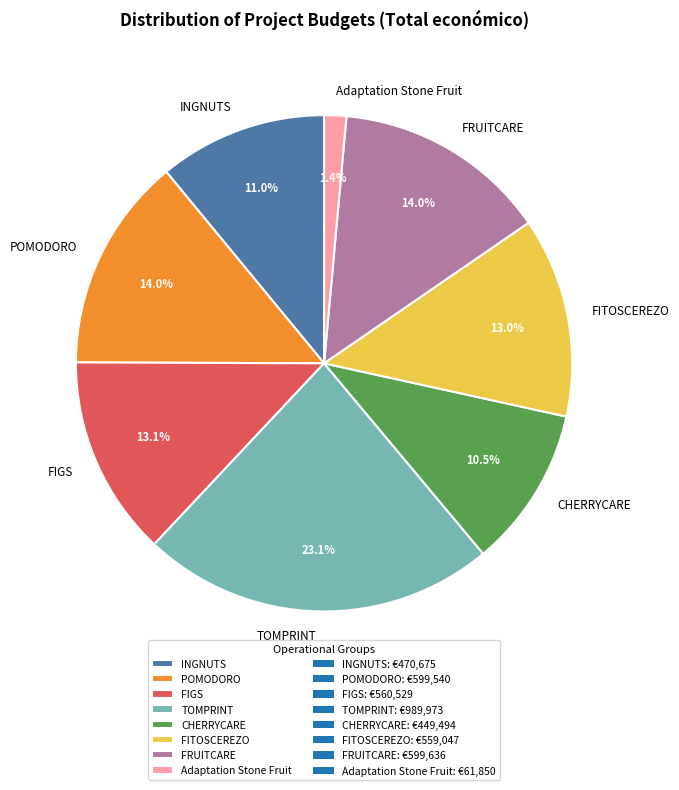

What percentage is the FIGS slice, to the nearest percent?

13%